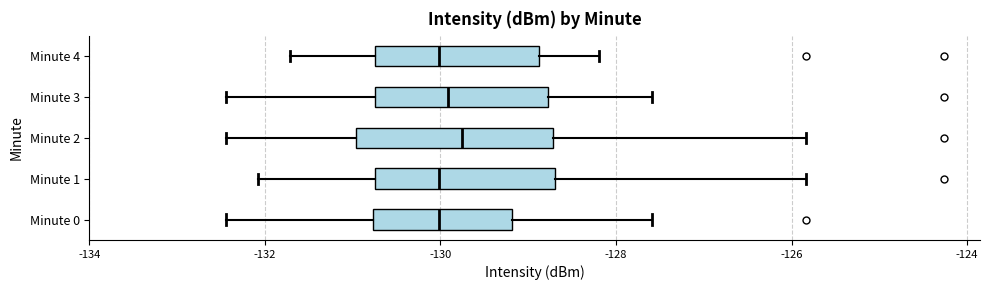

Reading bottom to top, read every box against the x-axis: the position of its median line, the range the box covers, and the ends of its whiskers. The values are not printed on the chart, so give them approximately, as read against the axis.

Minute 0: median -130.0, box -130.8 to -129.2, whiskers -132.4 to -127.6
Minute 1: median -130.0, box -130.8 to -128.6, whiskers -132.0 to -125.8
Minute 2: median -129.8, box -131.0 to -128.8, whiskers -132.4 to -125.8
Minute 3: median -130.0, box -130.8 to -128.8, whiskers -132.4 to -127.6
Minute 4: median -130.0, box -130.8 to -128.8, whiskers -131.8 to -128.2